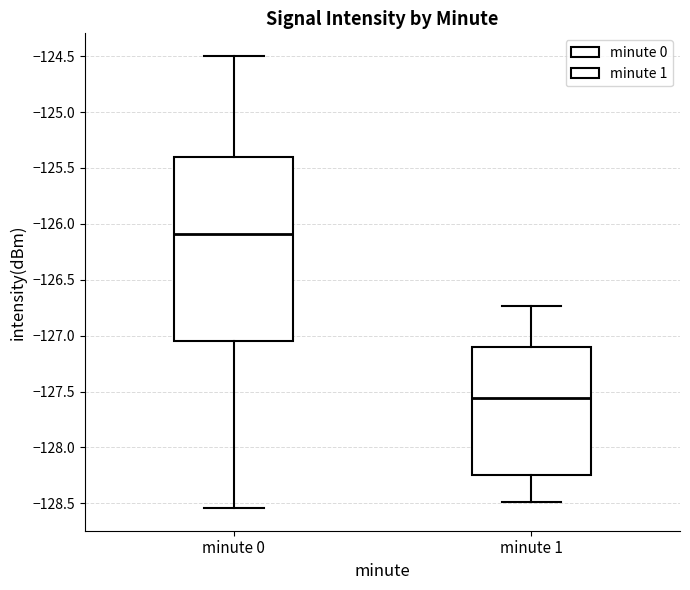

Reading left to right, read every box against the y-axis: the position of its median line, the range the box covers, and the ends of its whiskers. The values are not printed on the chart, so give them approximately, as read against the axis.

minute 0: median -126.10, box -127.05 to -125.40, whiskers -128.55 to -124.50
minute 1: median -127.55, box -128.25 to -127.10, whiskers -128.50 to -126.75